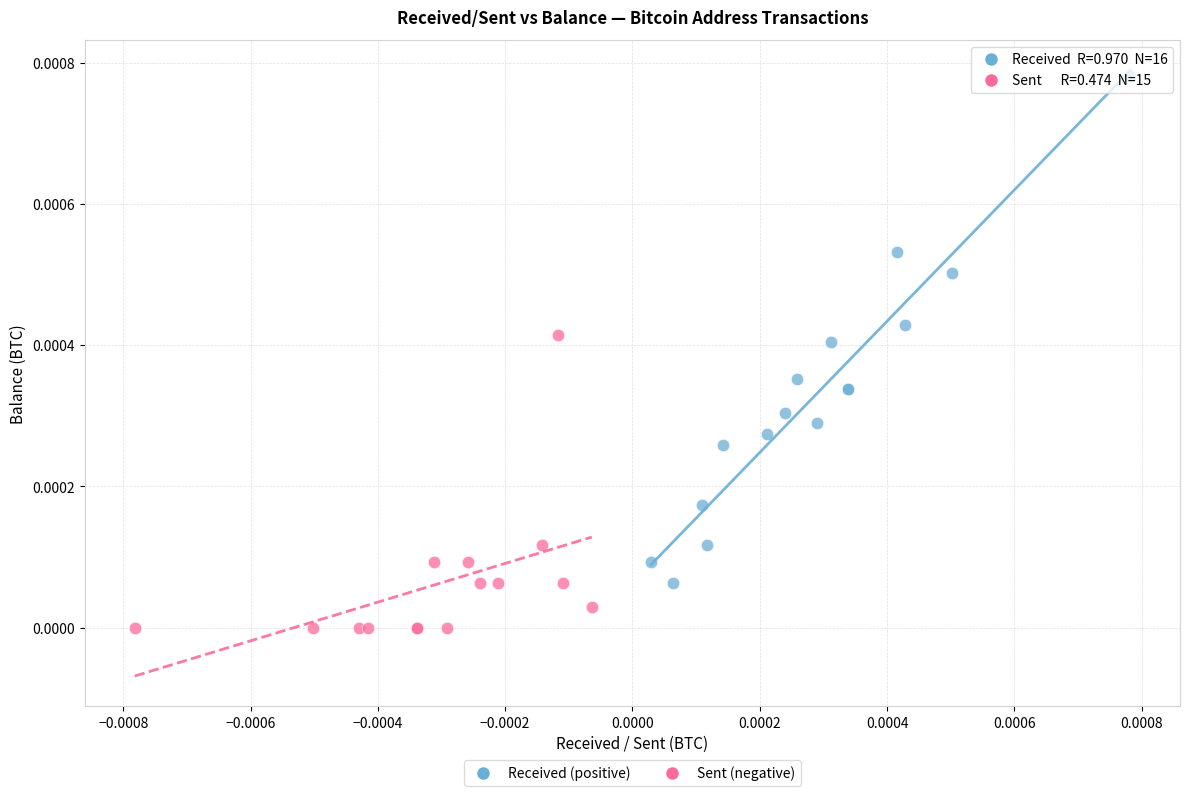

Which series has the widest spread of Y values?

Received (positive)